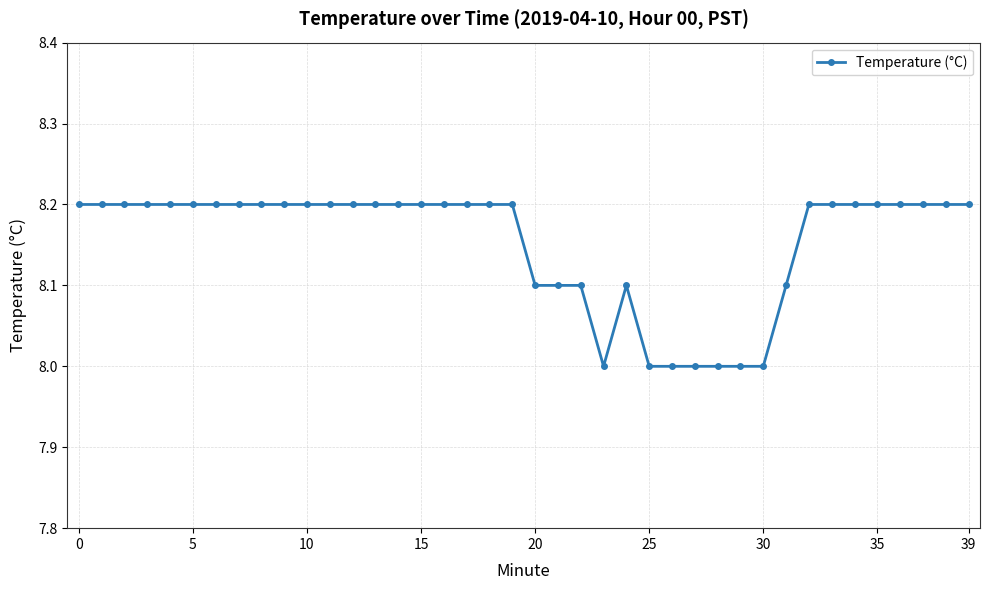

What is the difference between the maximum and second lowest values?

0.2